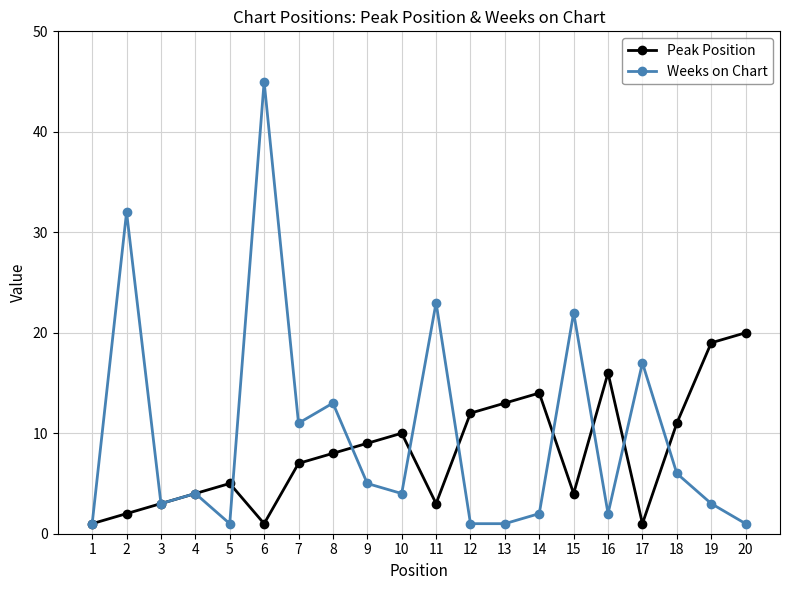

At which category is the sum across all series the highest?

6